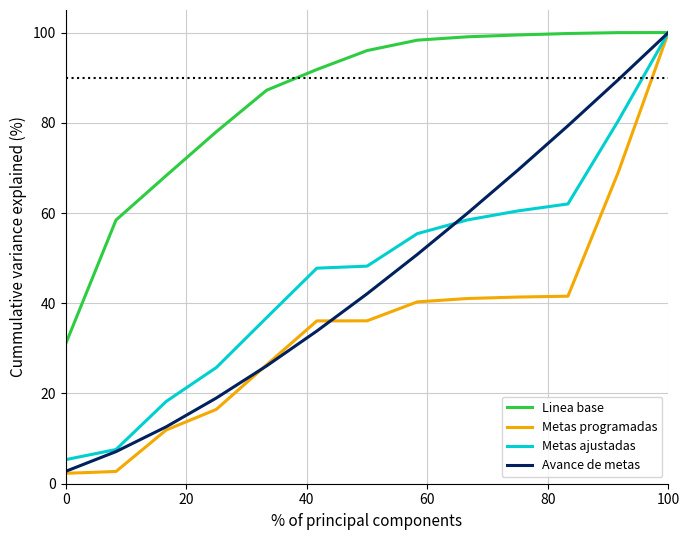

Which series has the largest range (max minus min)?

Metas programadas